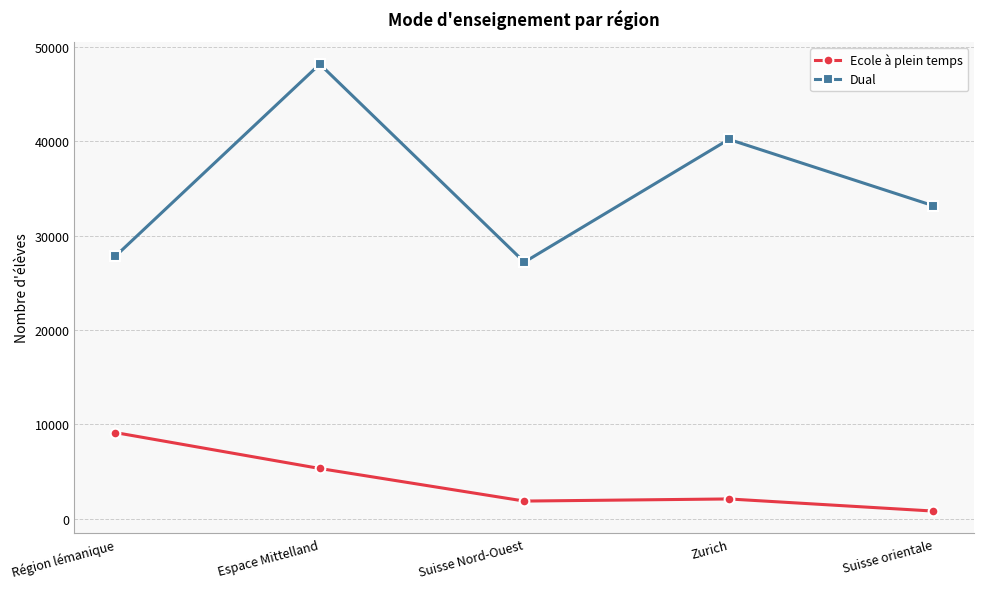

Does the chart have visible grid lines?

Yes